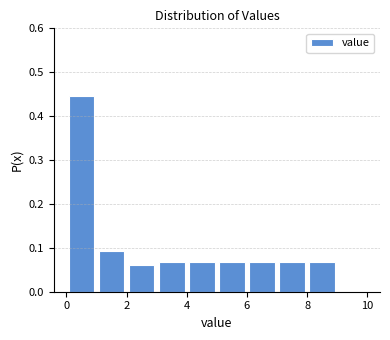

Reading left to right, list every bar in this chart as the range it spans on the x-axis followed by its height. The values are not printed on the chart, so give them approximately, as read against the axis.

0 to 1: 0.45
1 to 2: 0.09
2 to 3: 0.06
3 to 4: 0.07
4 to 5: 0.07
5 to 6: 0.07
6 to 7: 0.07
7 to 8: 0.07
8 to 9: 0.07
9 to 10: 0